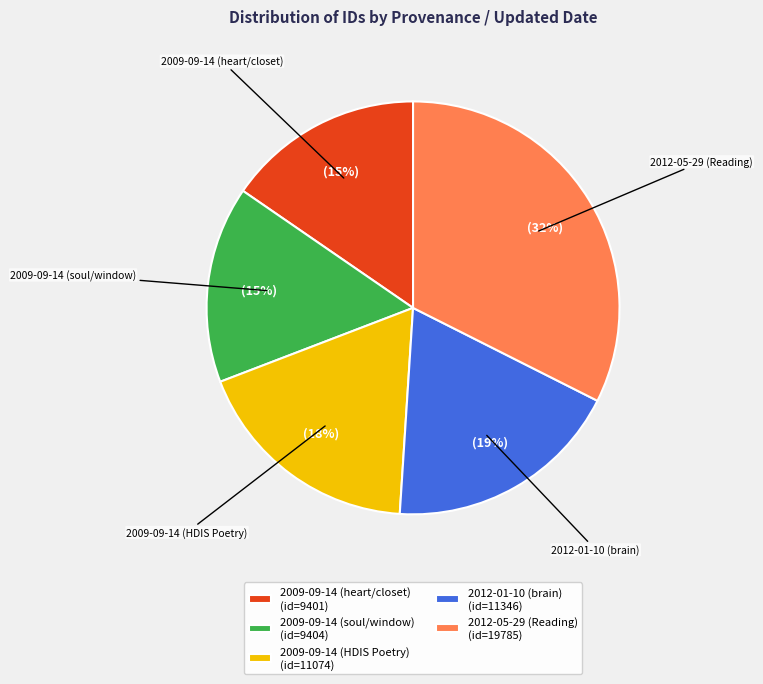

To the nearest percent, what portion does 2009-09-14 (heart/closet) represent?

15%